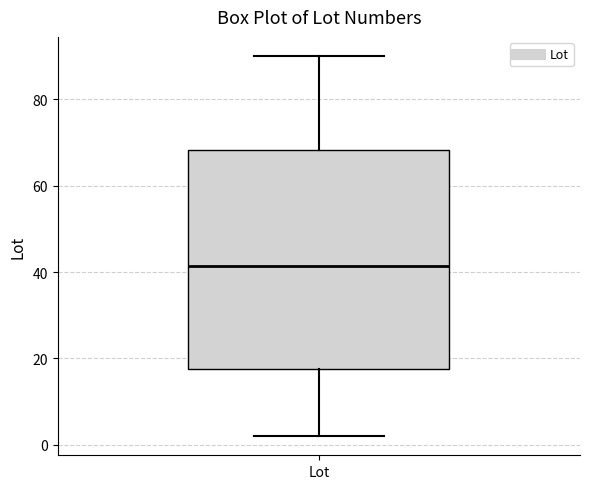

Read this box plot against the y-axis: the position of the median line, the range covered by the box, and the ends of both whiskers. The values are not printed on the chart, so give them approximately, as read against the axis.

median 42, box 18 to 68, whiskers 2 to 90